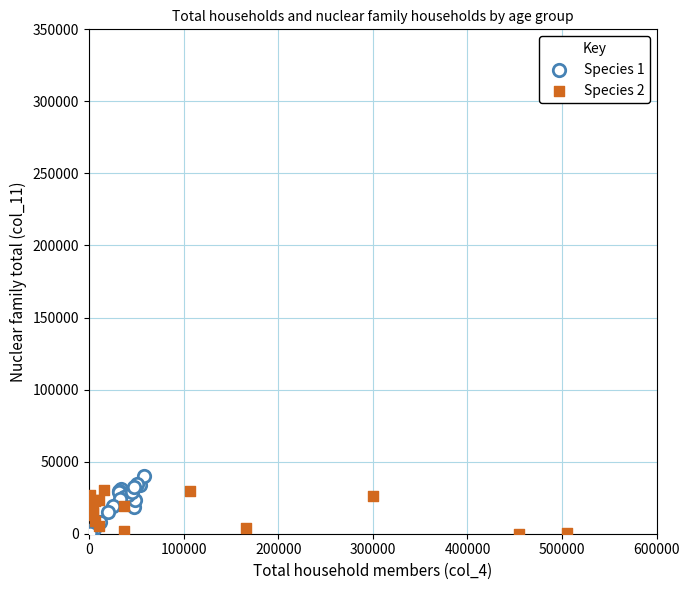

What are all the series names shown in the legend?

Species 1, Species 2